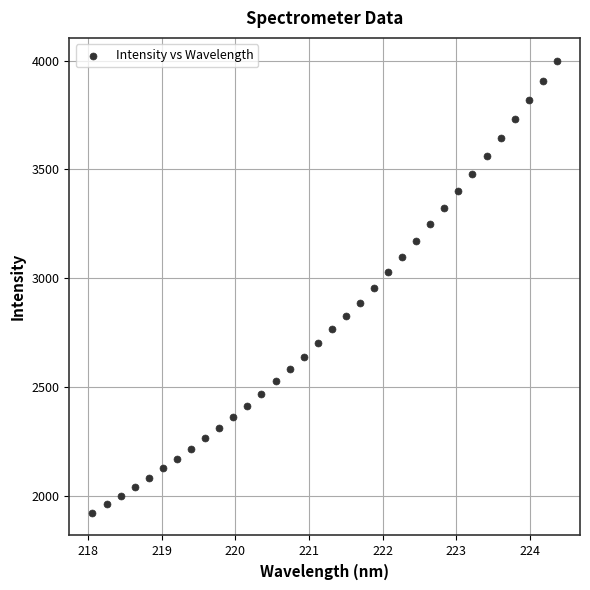

What is the range of X values (max minus min)?

6.3